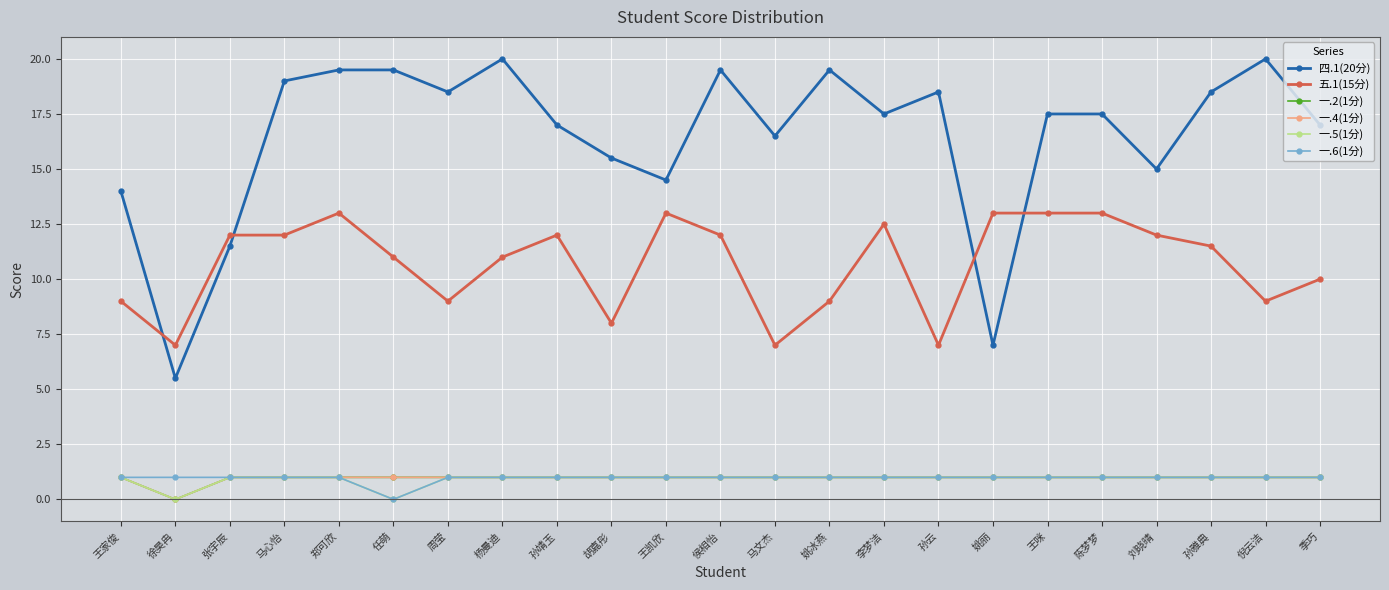

Reading left to right, list all the values displayed in this chart.

四.1(20分): 14.0	5.5	11.5	19.0	19.5	19.5	18.5	20.0	17.0	15.5	14.5	19.5	16.5	19.5	17.5	18.5	7.0	17.5	17.5	15.0	18.5	20.0	17.0
五.1(15分): 9.0	7.0	12.0	12.0	13.0	11.0	9.0	11.0	12.0	8.0	13.0	12.0	7.0	9.0	12.5	7.0	13.0	13.0	13.0	12.0	11.5	9.0	10.0
一.2(1分): 1.0	0.0	1.0	1.0	1.0	1.0	1.0	1.0	1.0	1.0	1.0	1.0	1.0	1.0	1.0	1.0	1.0	1.0	1.0	1.0	1.0	1.0	1.0
一.4(1分): 1.0	0.0	1.0	1.0	1.0	1.0	1.0	1.0	1.0	1.0	1.0	1.0	1.0	1.0	1.0	1.0	1.0	1.0	1.0	1.0	1.0	1.0	1.0
一.5(1分): 1.0	0.0	1.0	1.0	1.0	0.0	1.0	1.0	1.0	1.0	1.0	1.0	1.0	1.0	1.0	1.0	1.0	1.0	1.0	1.0	1.0	1.0	1.0
一.6(1分): 1.0	1.0	1.0	1.0	1.0	0.0	1.0	1.0	1.0	1.0	1.0	1.0	1.0	1.0	1.0	1.0	1.0	1.0	1.0	1.0	1.0	1.0	1.0